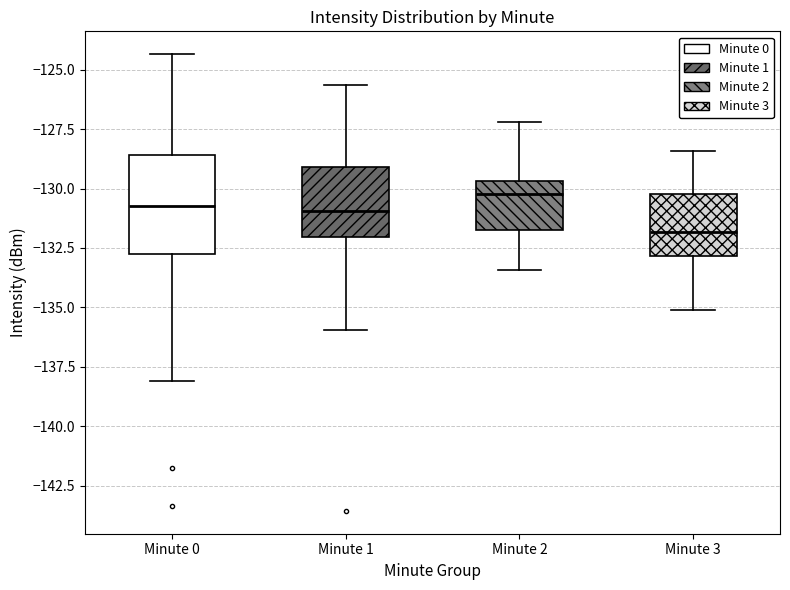

Reading left to right, read every box against the y-axis: the position of its median line, the range the box covers, and the ends of its whiskers. The values are not printed on the chart, so give them approximately, as read against the axis.

Minute 0: median -130.5, box -133.0 to -128.5, whiskers -138.0 to -124.5
Minute 1: median -131.0, box -132.0 to -129.0, whiskers -136.0 to -125.5
Minute 2: median -130.0, box -131.5 to -129.5, whiskers -133.5 to -127.0
Minute 3: median -132.0, box -133.0 to -130.0, whiskers -135.0 to -128.5